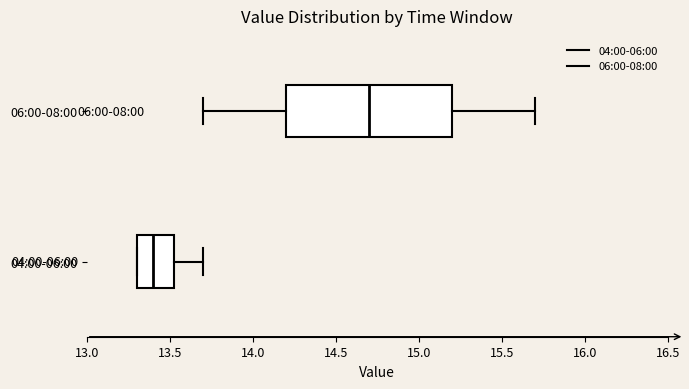

Reading bottom to top, transcribe this box plot: for each box, give where its median line is, the range the box spans, and where its two whiskers end, as read against the x-axis. The values are not printed on the chart, so give them approximately, as read against the axis.

04:00-06:00: median 13.40, box 13.30 to 13.55, whiskers 13.30 to 13.70
06:00-08:00: median 14.70, box 14.20 to 15.20, whiskers 13.70 to 15.70